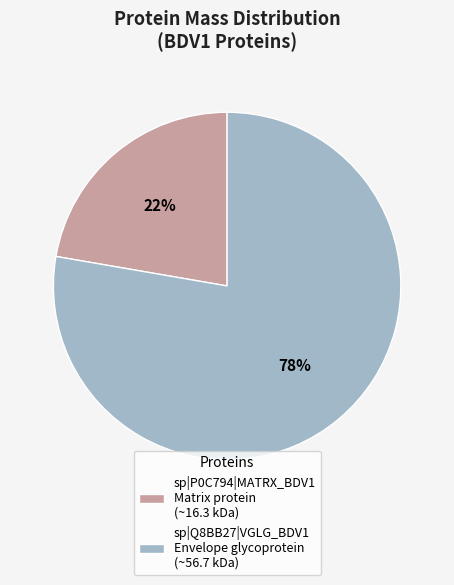

What is the ratio of the value at sp|Q8BB27|VGLG_BDV1 Envelope glycoprotein (~56.7 kDa) to the value at sp|P0C794|MATRX_BDV1 Matrix protein (~16.3 kDa)?

3.5